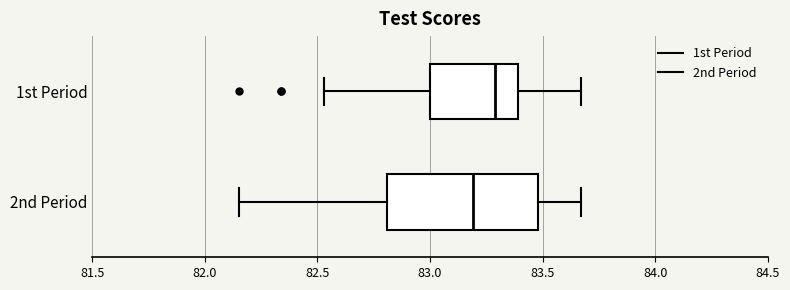

Comparing the boxes themselves (not the whiskers), which one is the widest?

2nd Period